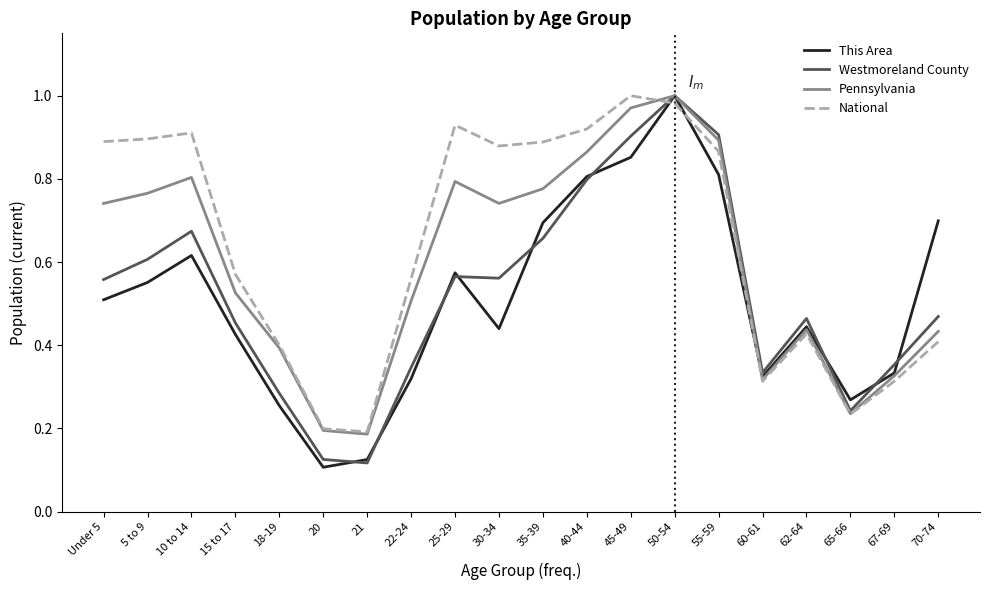

What are all the series names shown in the legend?

This Area, Westmoreland County, Pennsylvania, National